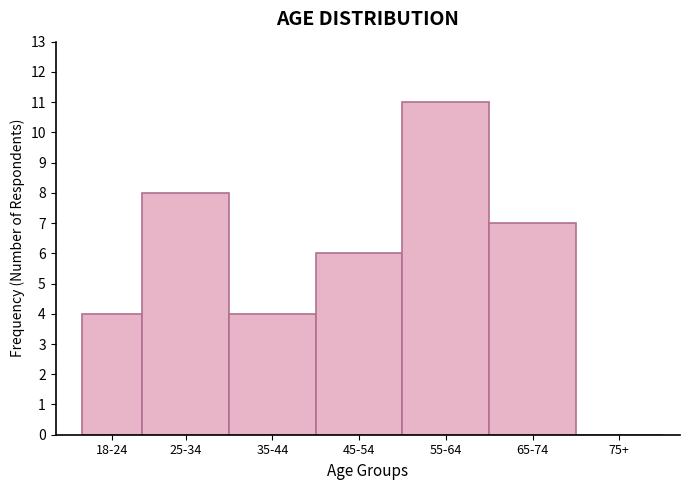

Reading left to right, transcribe all the data shown in this chart.

18-24=4	25-34=8	35-44=4	45-54=6	55-64=11	65-74=7	75+=0